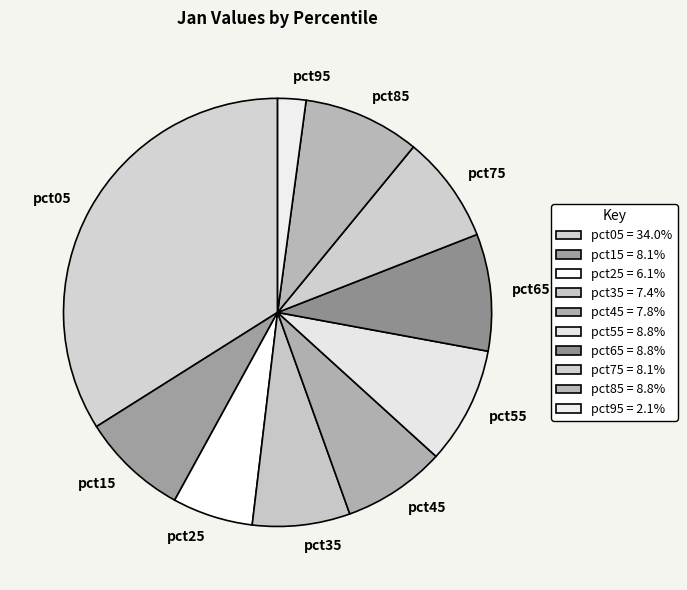

How many segments does this pie chart have?

10